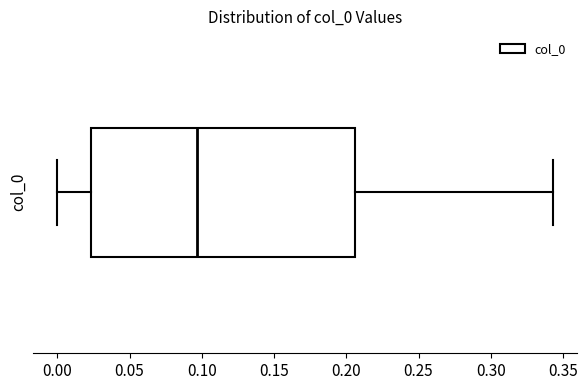

Read this box plot against the x-axis: the position of the median line, the range covered by the box, and the ends of both whiskers. The values are not printed on the chart, so give them approximately, as read against the axis.

median 0.095, box 0.025 to 0.205, whiskers 0.000 to 0.345